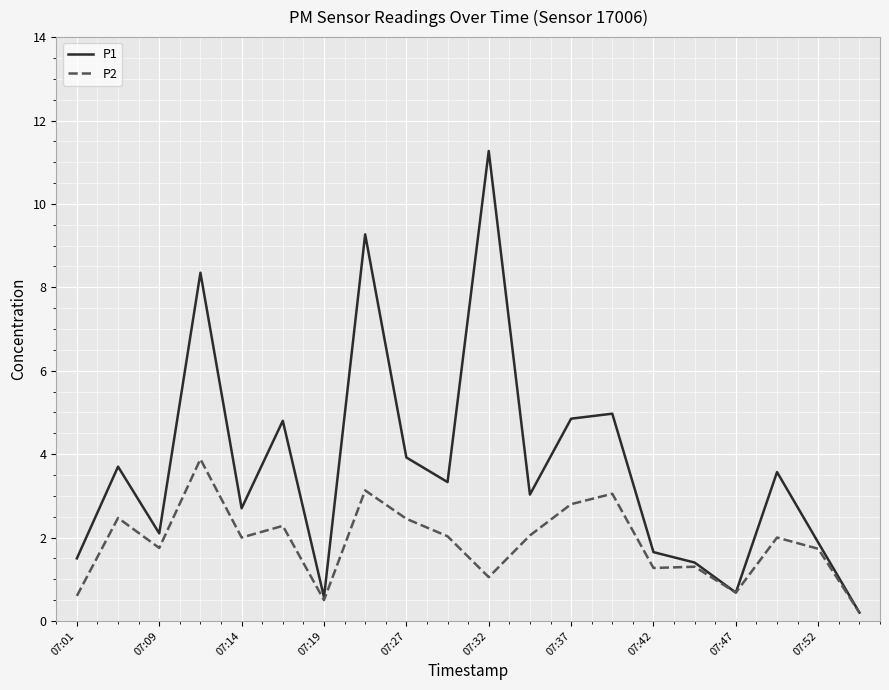

What is the greatest value displayed?

11.3